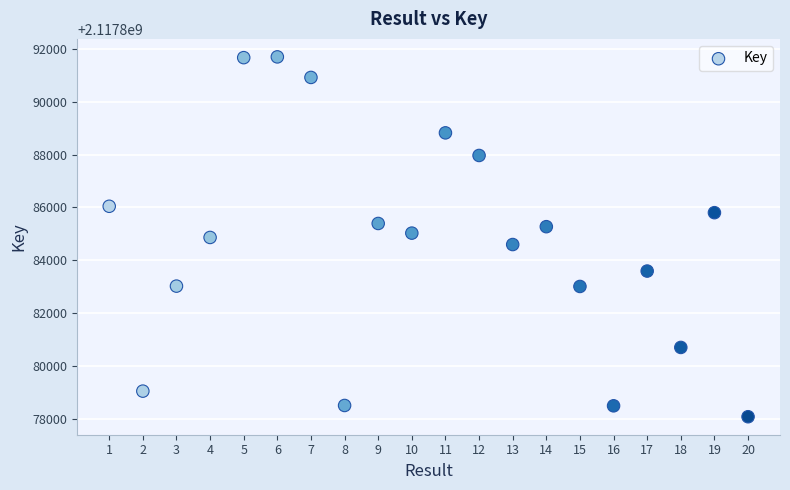

What is the range of Y values (max minus min)?

13621